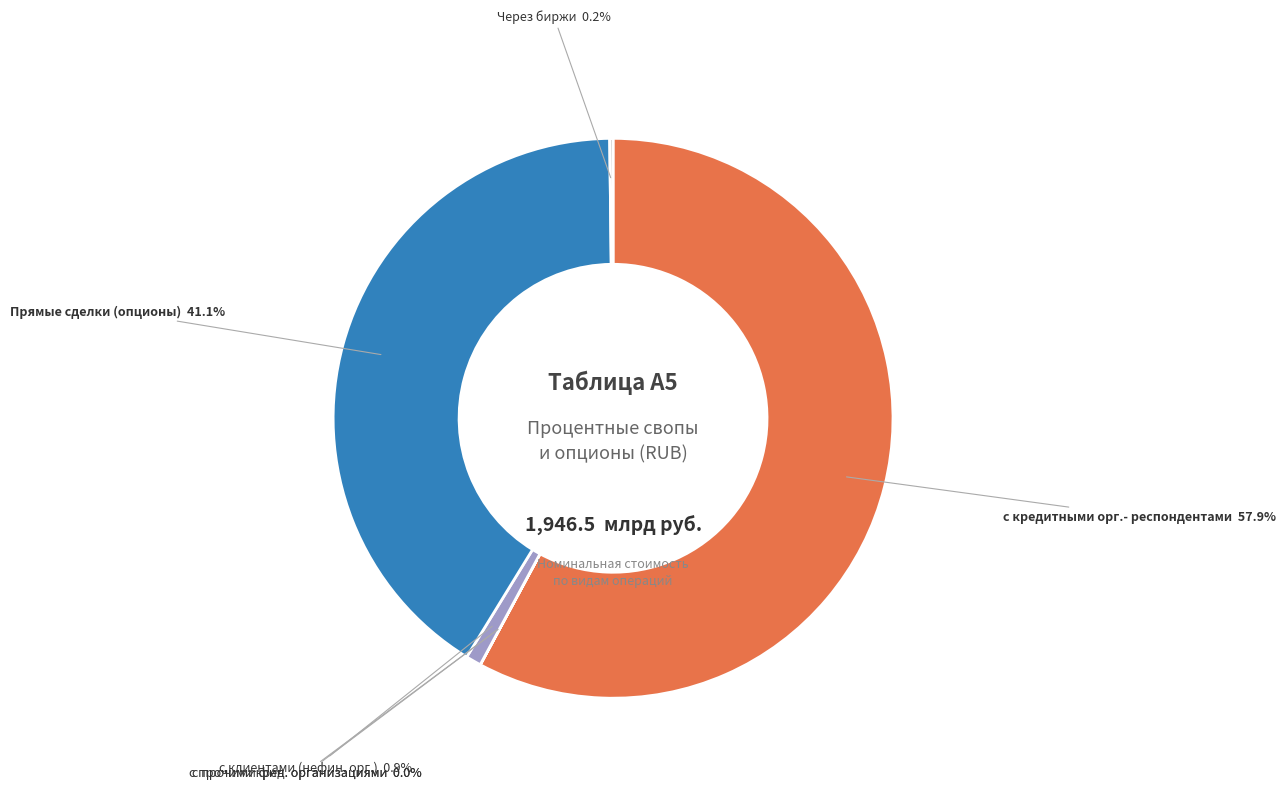

Which slice is the largest?

с кредитными орг.- респондентами